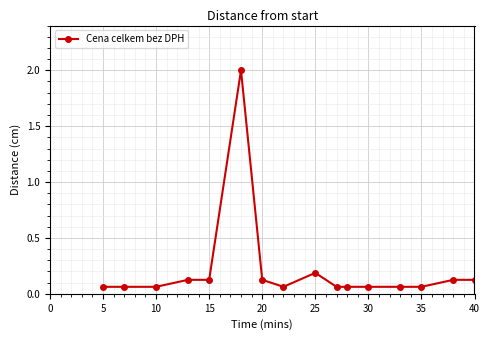

Count the number of data series in this chart.

1